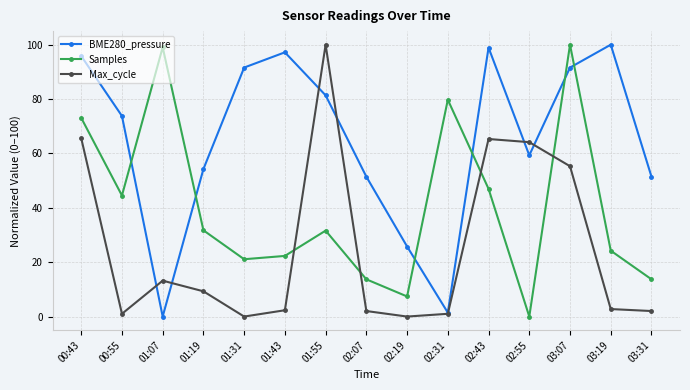

True or false: Max_cycle has a value of 2.0 at 02:07.

True